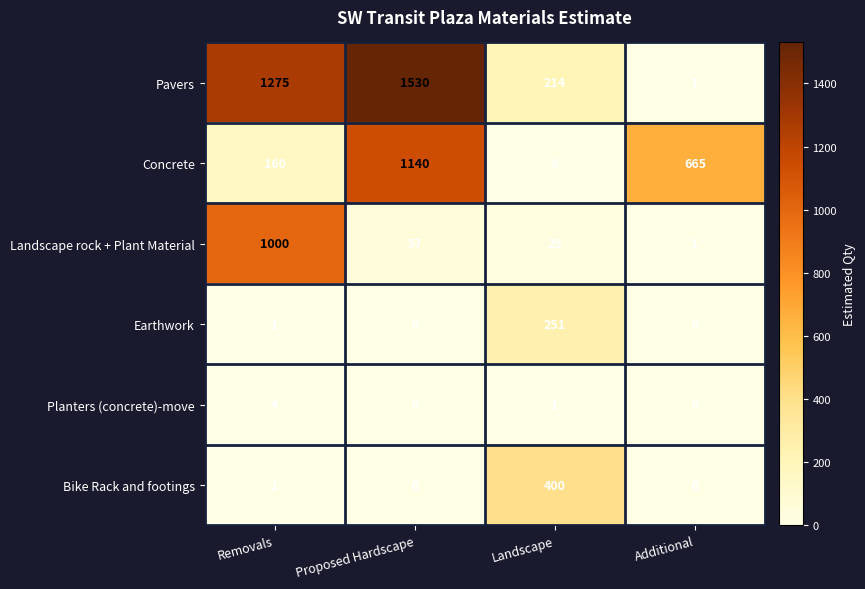

What is the difference between the maximum and minimum values in the Pavers series?

1529